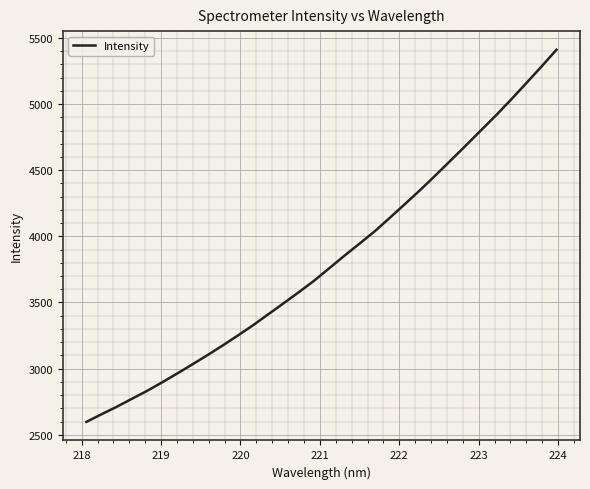

What is the greatest value displayed?

5410.9